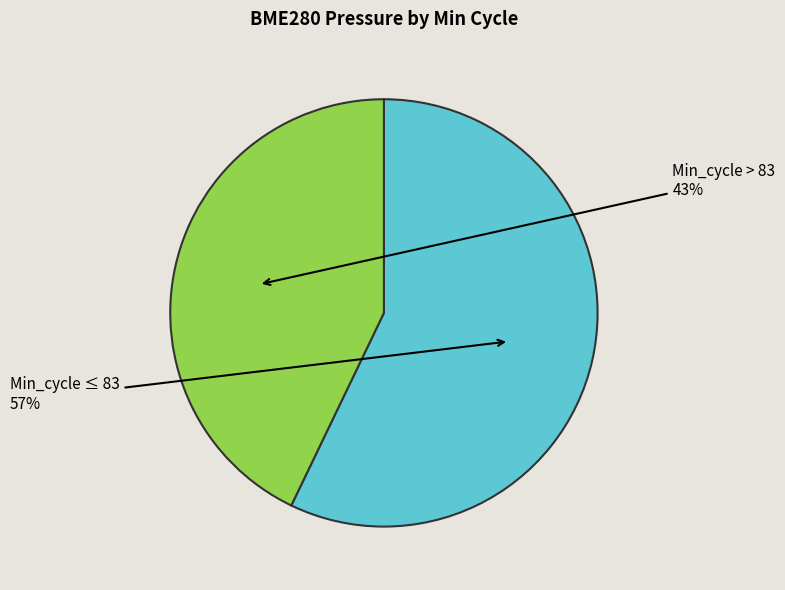

To the nearest percent, what is the average slice percentage?

50%